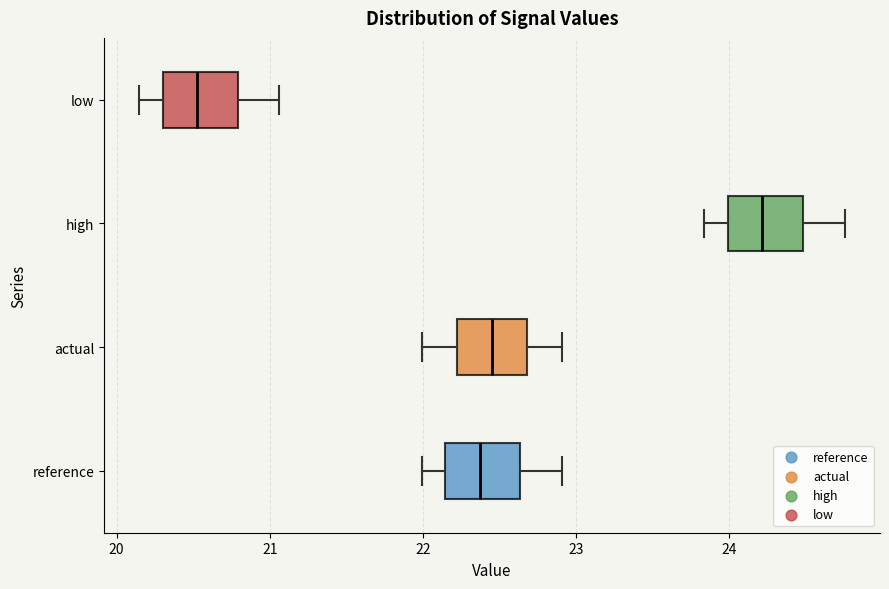

Reading bottom to top, read every box against the x-axis: the position of its median line, the range the box covers, and the ends of its whiskers. The values are not printed on the chart, so give them approximately, as read against the axis.

reference: median 22.4, box 22.1 to 22.6, whiskers 22.0 to 22.9
actual: median 22.4, box 22.2 to 22.7, whiskers 22.0 to 22.9
high: median 24.2, box 24.0 to 24.5, whiskers 23.8 to 24.8
low: median 20.5, box 20.3 to 20.8, whiskers 20.1 to 21.1